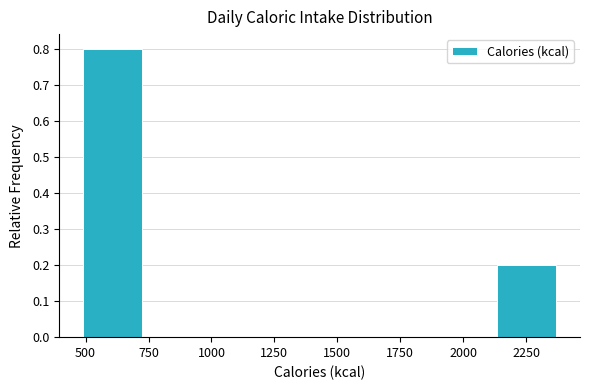

Reading left to right, list every bar in this chart as the range it spans on the x-axis followed by its height. Neither the bar edges nor the heights are printed on the chart, so give them approximately, as read against the axes.

490 to 725: 0.8
725 to 960: 0
960 to 1195: 0
1195 to 1430: 0
1430 to 1665: 0
1665 to 1900: 0
1900 to 2135: 0
2135 to 2370: 0.2